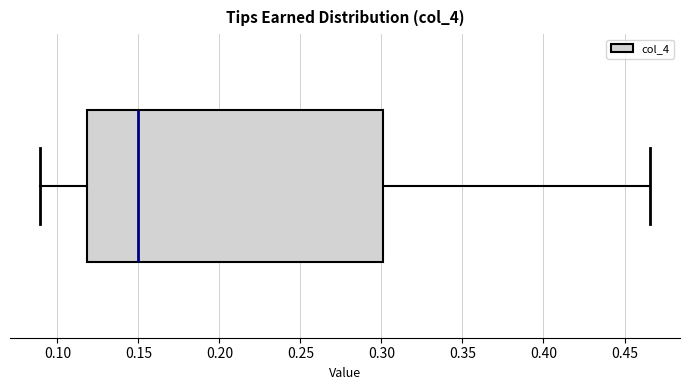

Read this box plot against the x-axis: the position of the median line, the range covered by the box, and the ends of both whiskers. The values are not printed on the chart, so give them approximately, as read against the axis.

median 0.150, box 0.120 to 0.300, whiskers 0.090 to 0.465